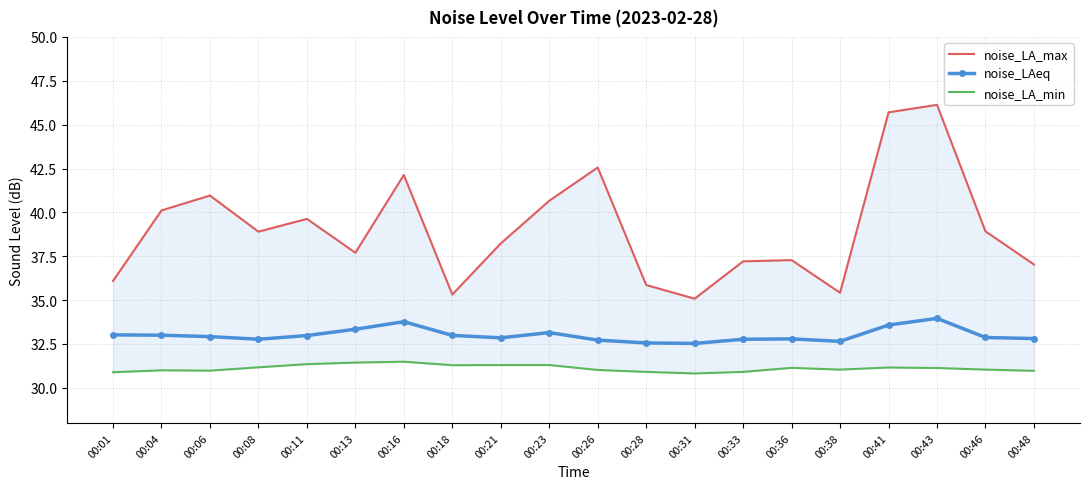

What is the average value of the noise_LA_max series?

39.0